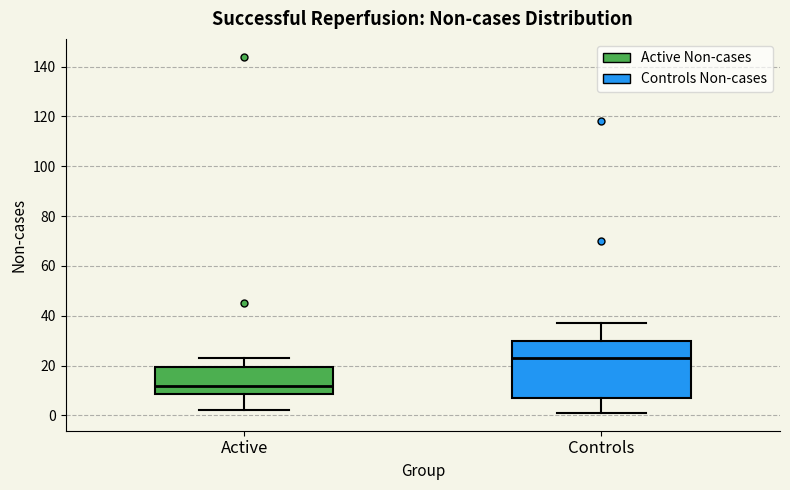

Which box's median line is the highest?

Controls